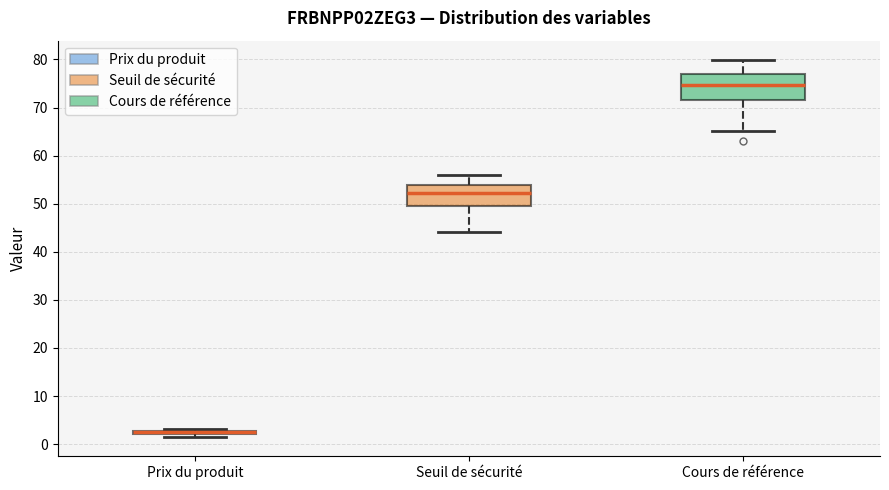

Where does the median line of the box for Cours de référence sit on the y-axis? The values are not printed on the chart, so give them approximately, as read against the axis.

75